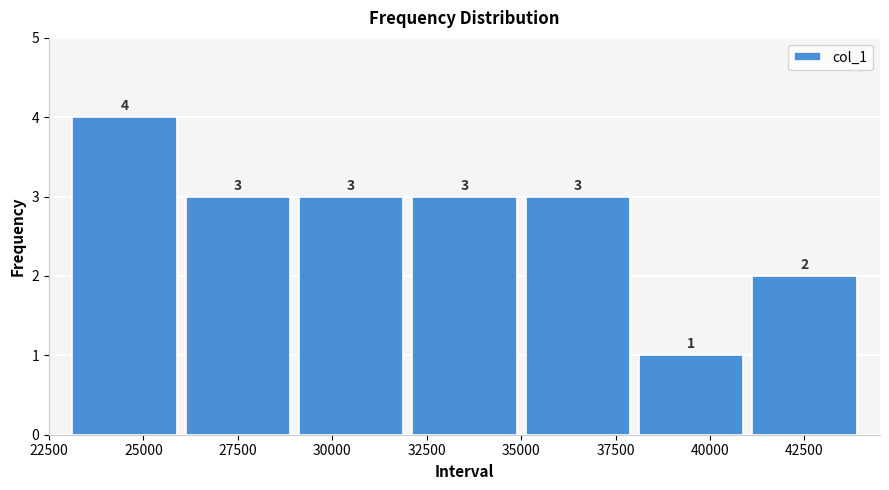

How tall is the bar that spans 29000 to 32000 on the x-axis?

3